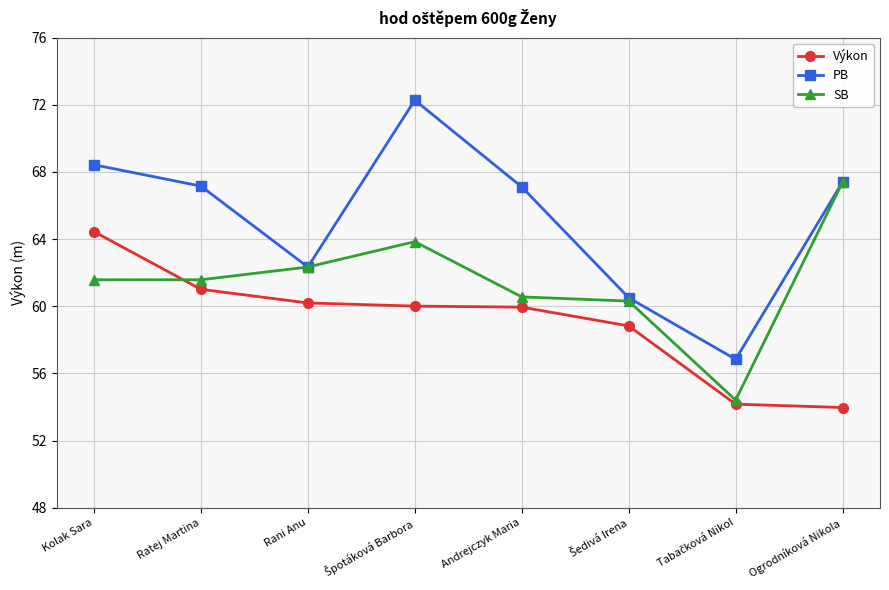

What are all the series names shown in the legend?

Výkon, PB, SB